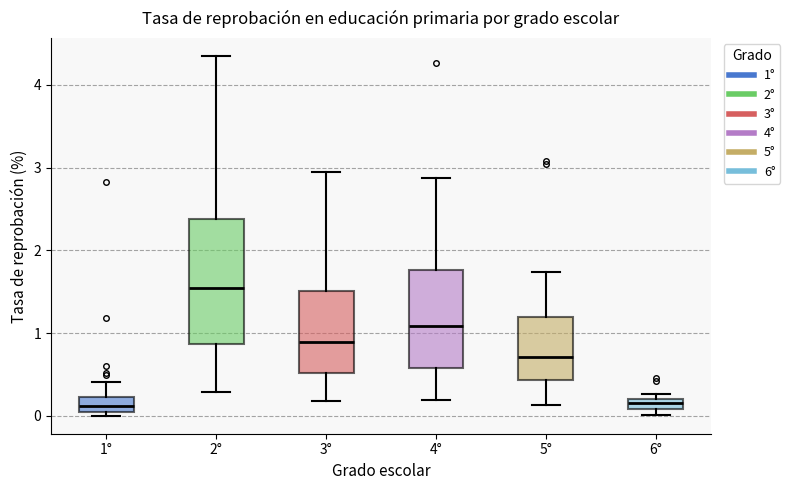

Which box is the tallest, from its lower edge to its upper edge?

2°